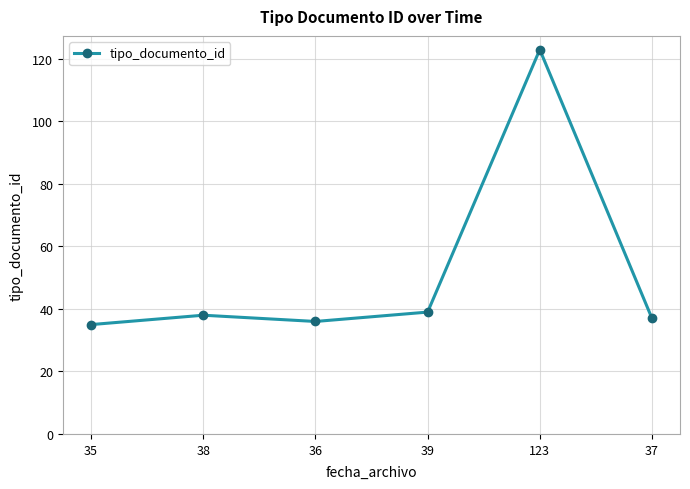

What is the difference between the values at 37 and 39?

2